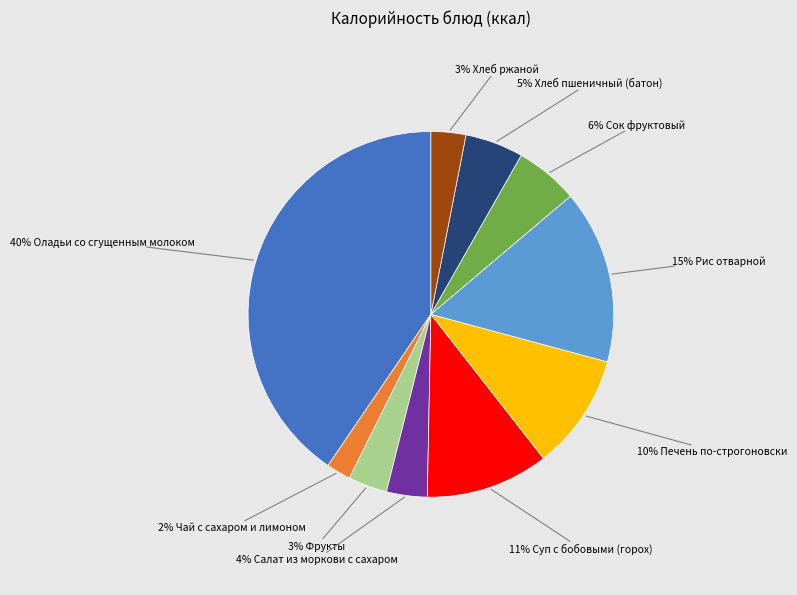

To the nearest percent, what is the difference between the largest and smallest slice percentages?

38%